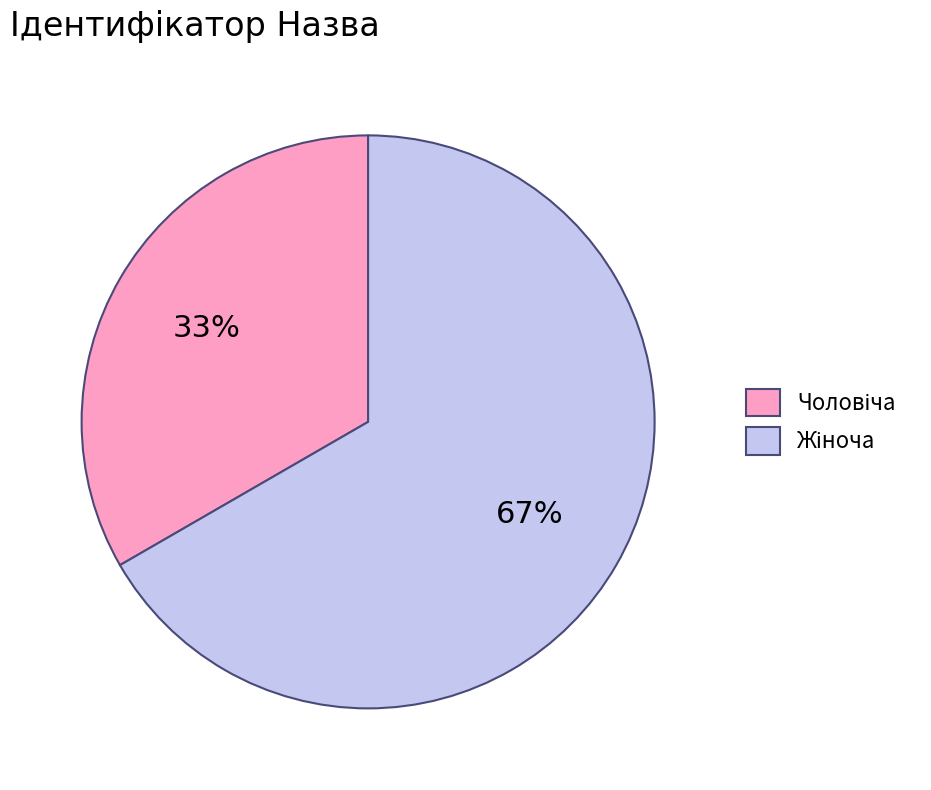

To the nearest percent, what is the average slice percentage?

50%